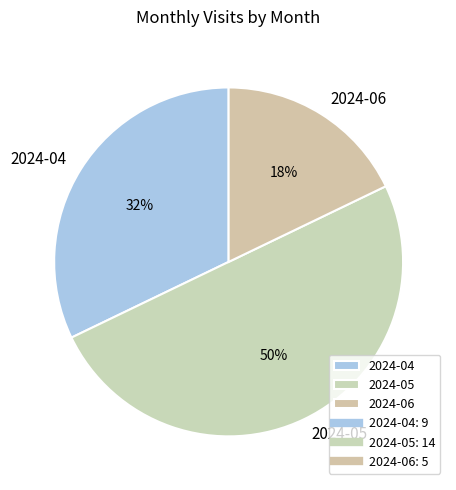

To the nearest percent, what is the combined percentage of 2024-04 and 2024-05?

82%